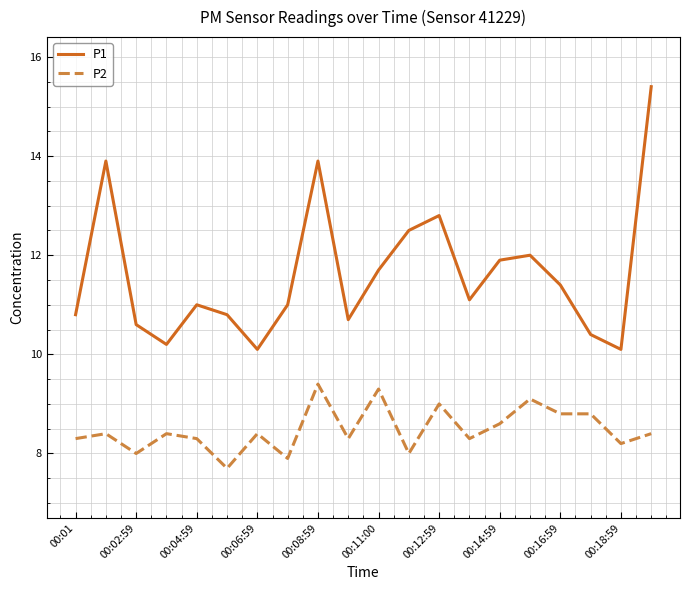

True or false: P1 and P2 intersect in this chart.

False